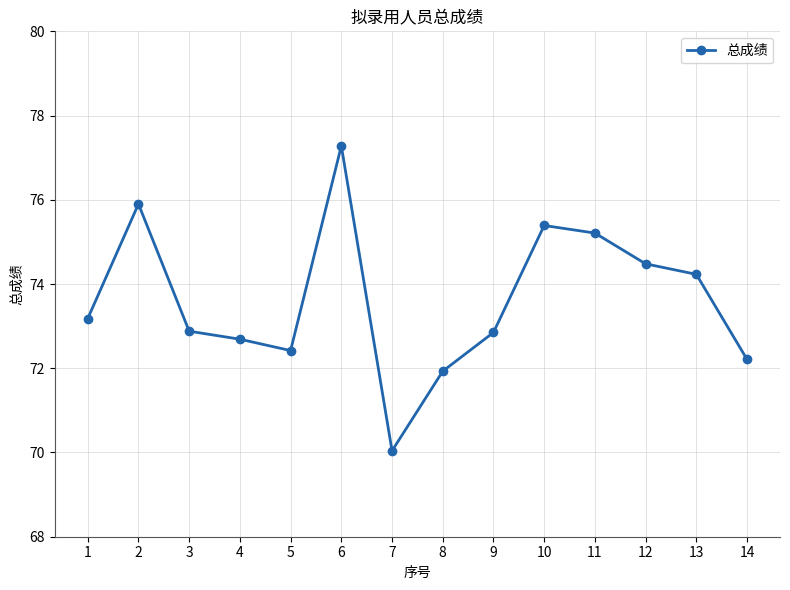

What is the maximum value shown in the chart?

77.3